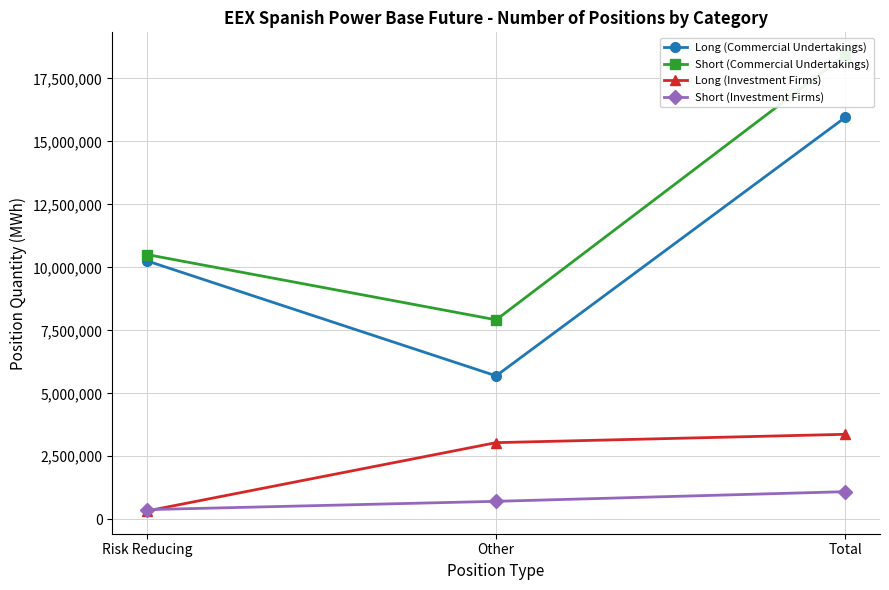

At which label is Long (Investment Firms) closest to 1852224?

Other